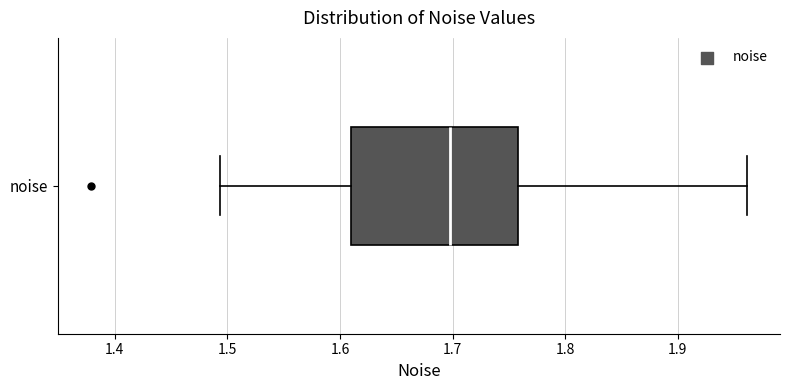

Transcribe this box plot: give where the median line is, the range the box spans, and where the two whiskers end, as read against the x-axis. The values are not printed on the chart, so give them approximately, as read against the axis.

median 1.70, box 1.61 to 1.76, whiskers 1.49 to 1.96